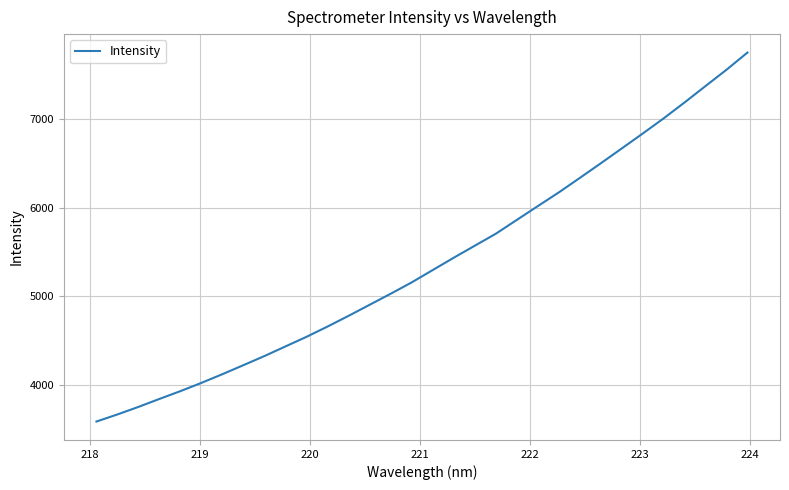

What is the minimum value shown in the chart?

3581.7